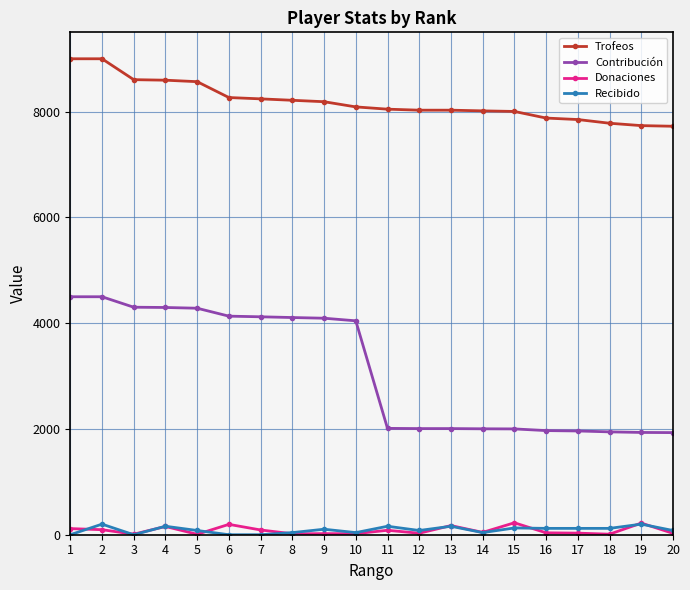

Is the value of Trofeos at 3 greater than the value of Donaciones at 17?

Yes